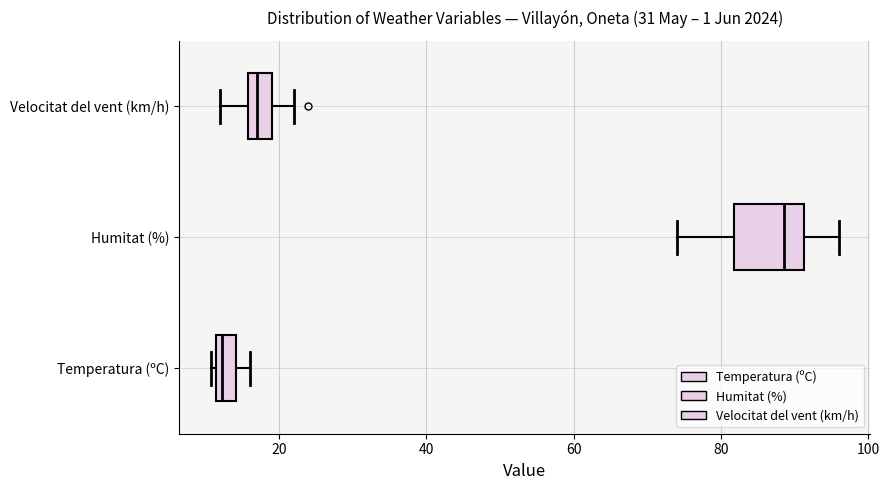

Where does the right whisker of the box for Humitat (%) end on the x-axis? The values are not printed on the chart, so give them approximately, as read against the axis.

96